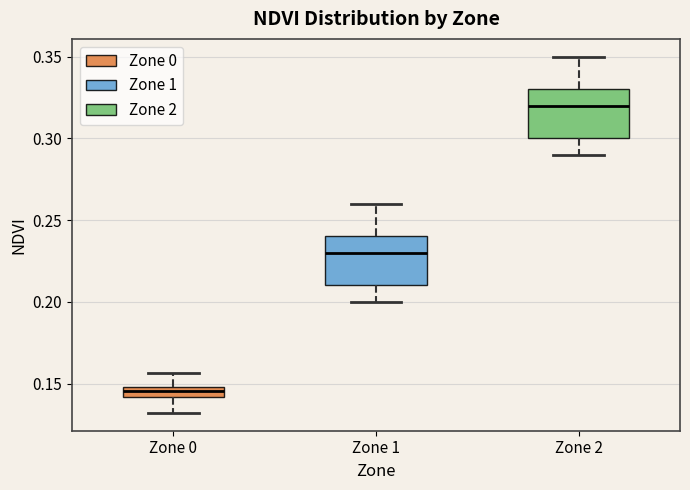

Where is the lower edge of the box for Zone 2 on the y-axis? The values are not printed on the chart, so give them approximately, as read against the axis.

0.300